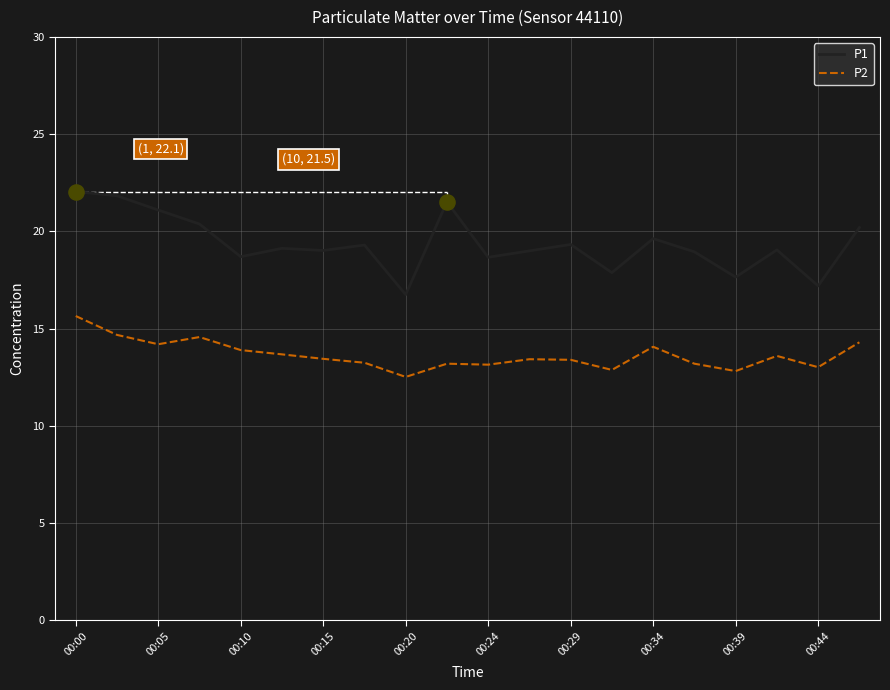

Which series has the largest total across all categories?

P1